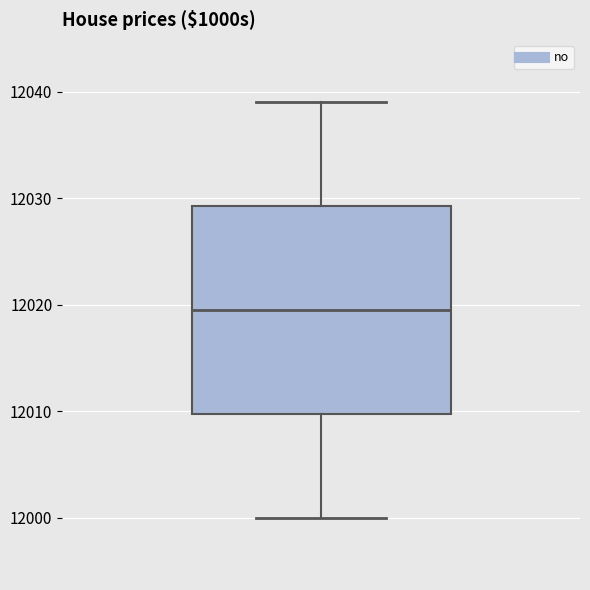

Where does the lower whisker of the box end on the y-axis? The values are not printed on the chart, so give them approximately, as read against the axis.

12000